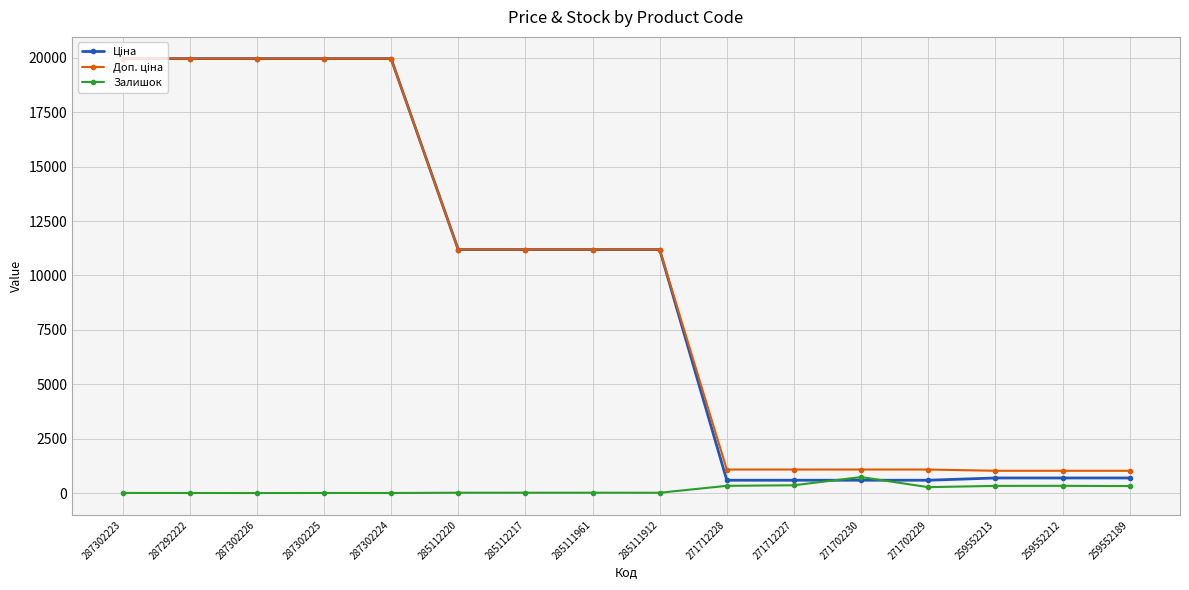

What is the maximum value shown in the chart?

19964.2